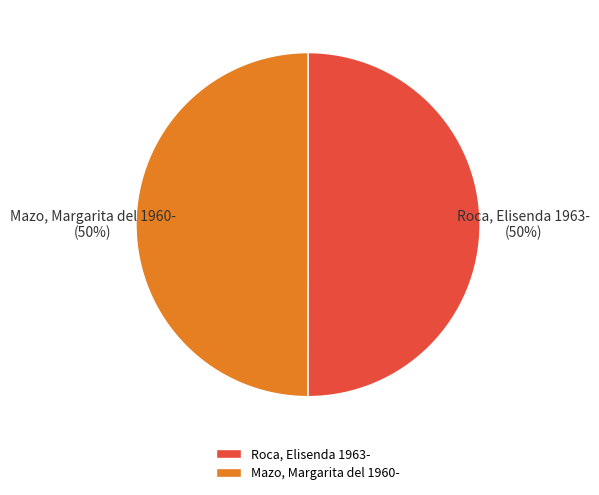

How many segments does this pie chart have?

2